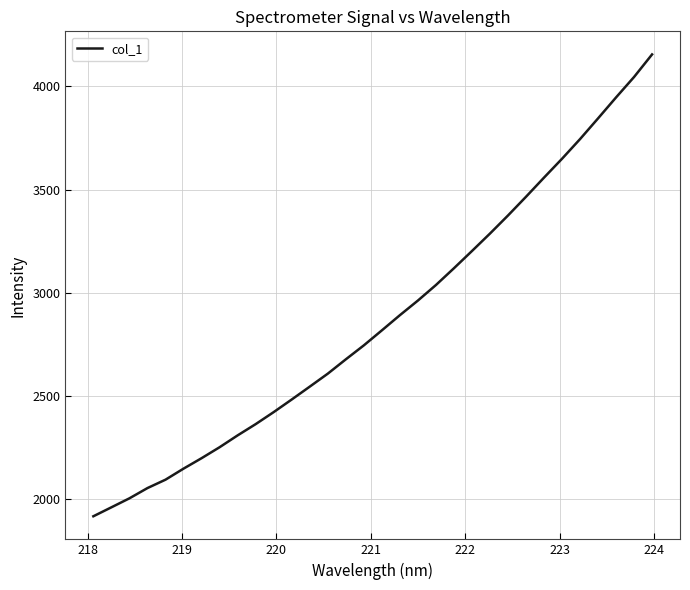

What is the sum of all values?

91880.4